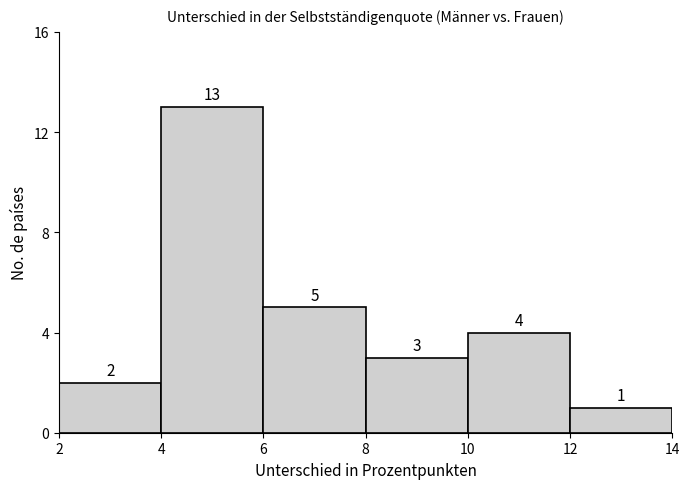

Reading left to right, list every bar in this chart as the range it spans on the x-axis followed by its height.

2 to 4: 2
4 to 6: 13
6 to 8: 5
8 to 10: 3
10 to 12: 4
12 to 14: 1